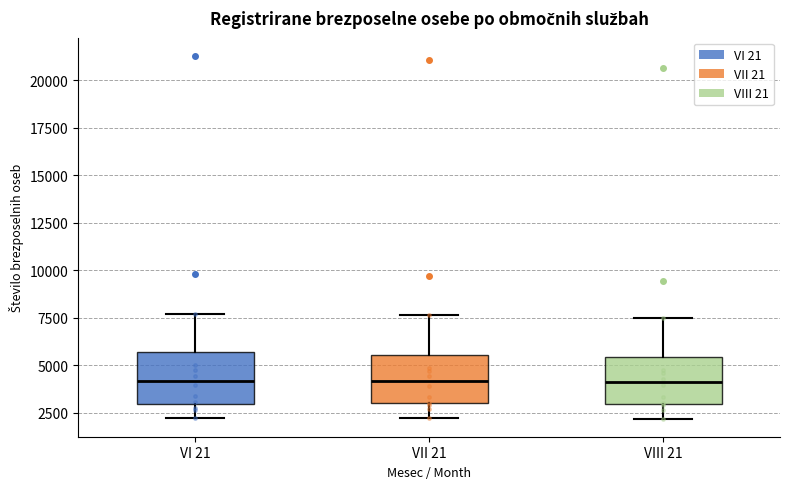

Reading left to right, transcribe this box plot: for each box, give where its median line is, the range the box spans, and where its two whiskers end, as read against the y-axis. The values are not printed on the chart, so give them approximately, as read against the axis.

VI 21: median 4000, box 3000 to 5500, whiskers 2000 to 7500
VII 21: median 4000, box 3000 to 5500, whiskers 2000 to 7500
VIII 21: median 4000, box 3000 to 5500, whiskers 2000 to 7500